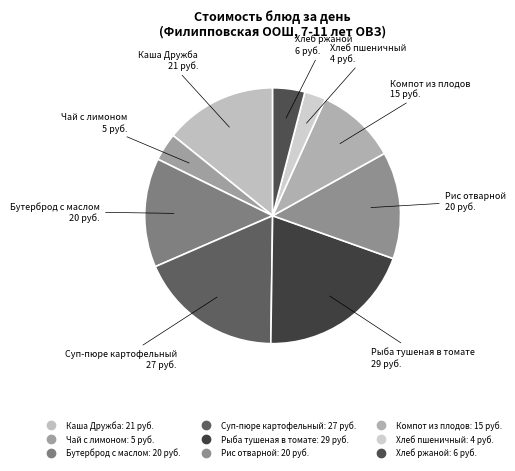

Combined, do Хлеб ржаной and Рис отварной account for over 50%?

No